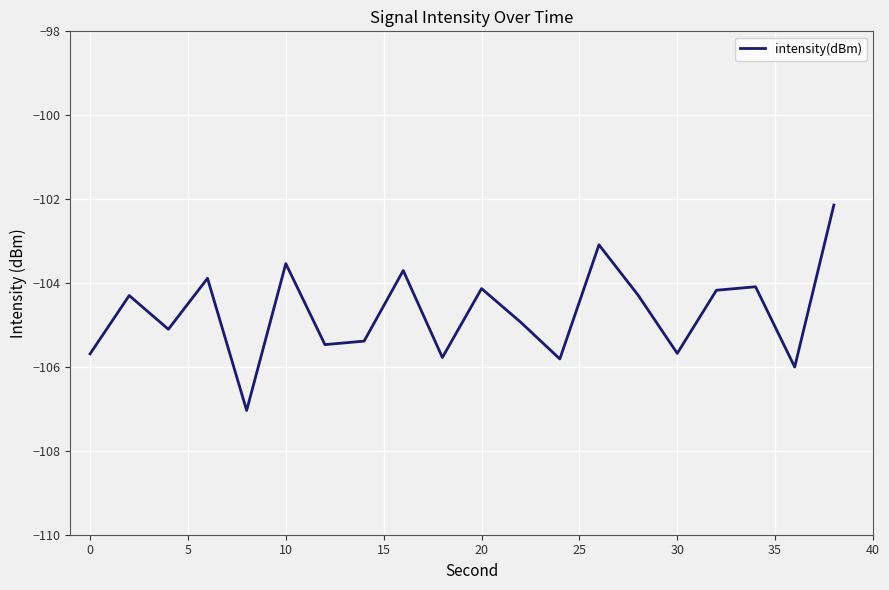

What is the minimum value shown in the chart?

-107.0